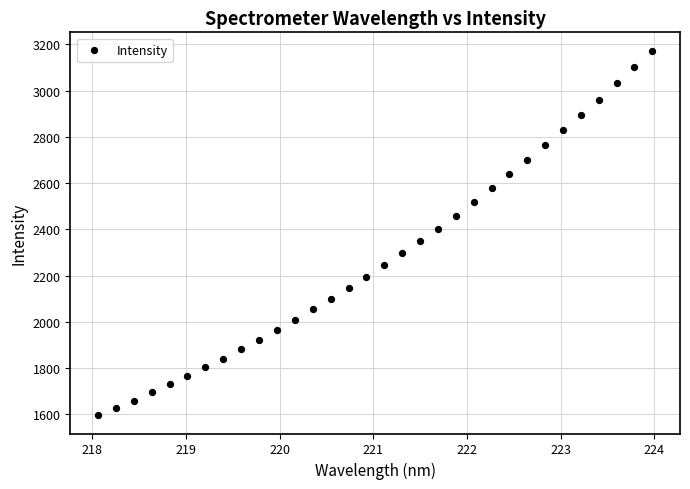

What is the range of Y values (max minus min)?

1576.6